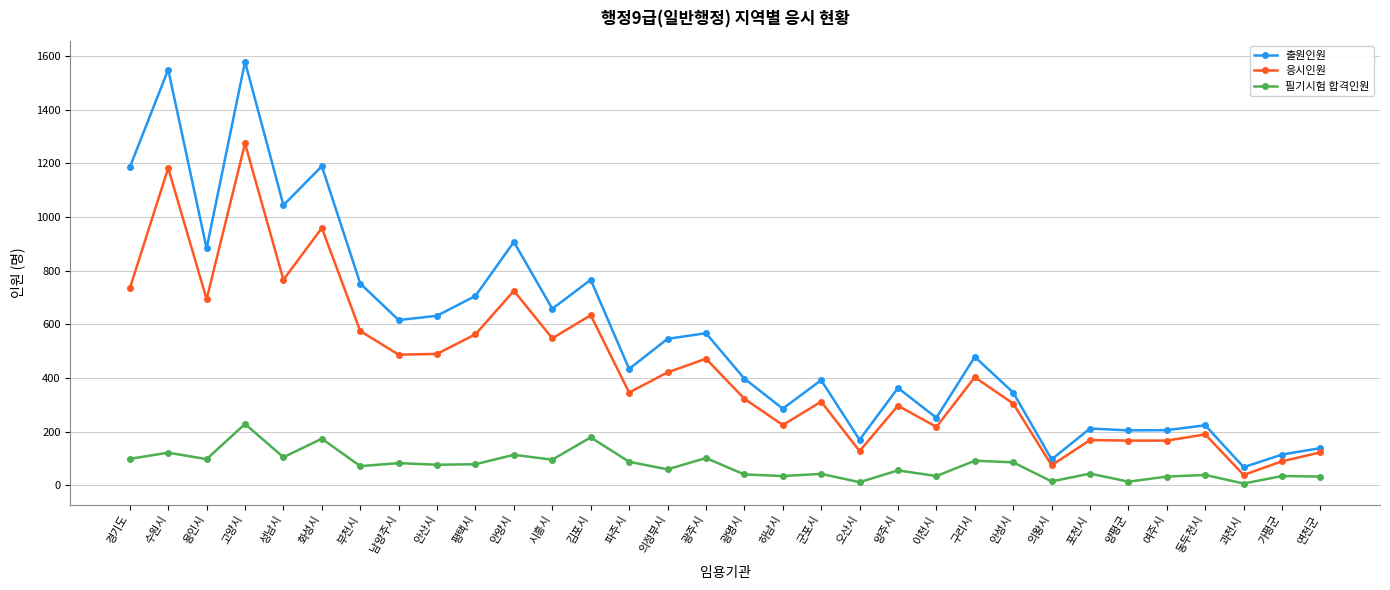

Count the number of categories in the chart.

32